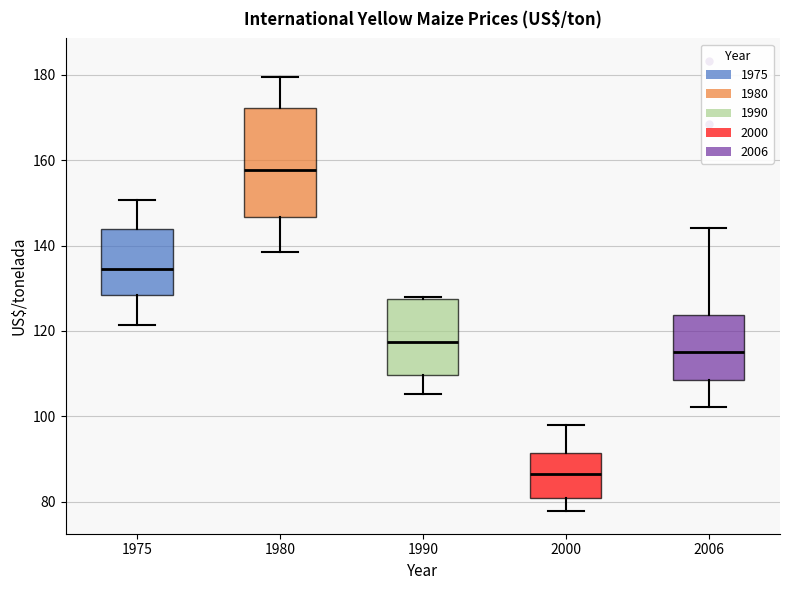

Which box has the lowest median line?

2000